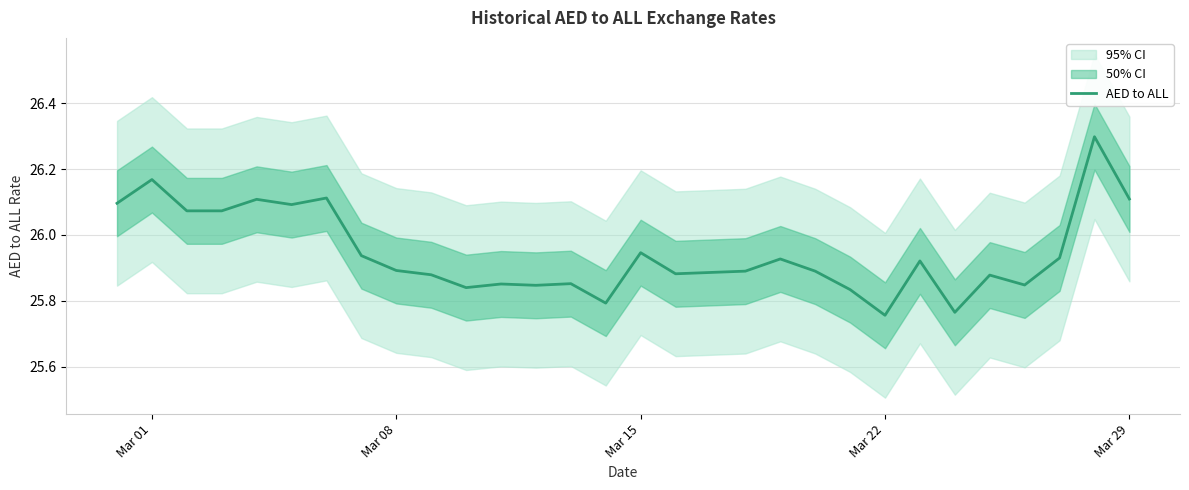

True or false: the data has more than 0 interior local peaks.

True